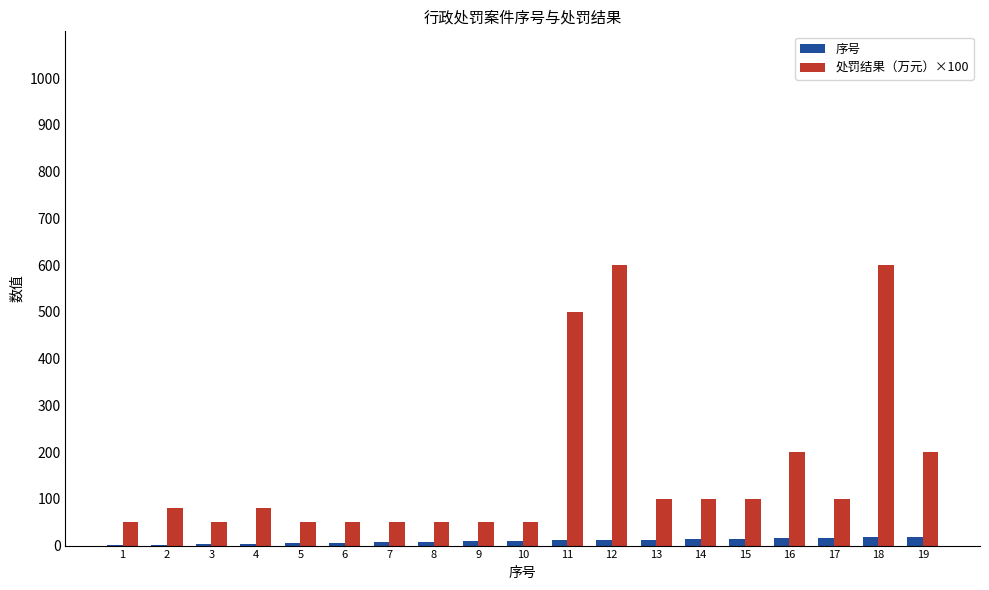

Does the chart contain stacked bars?

No